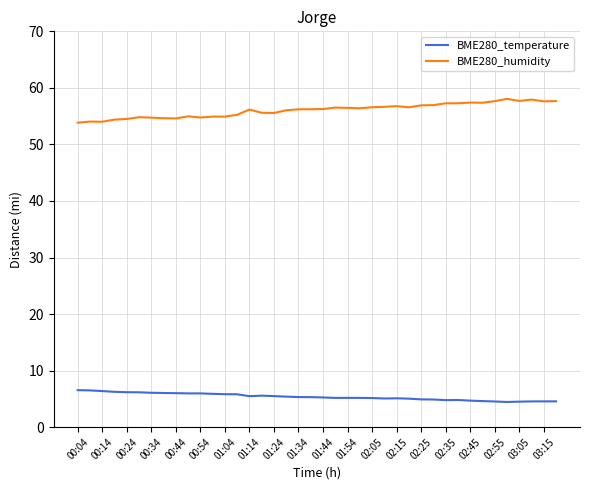

What is the highest value of the BME280_temperature series?

6.5